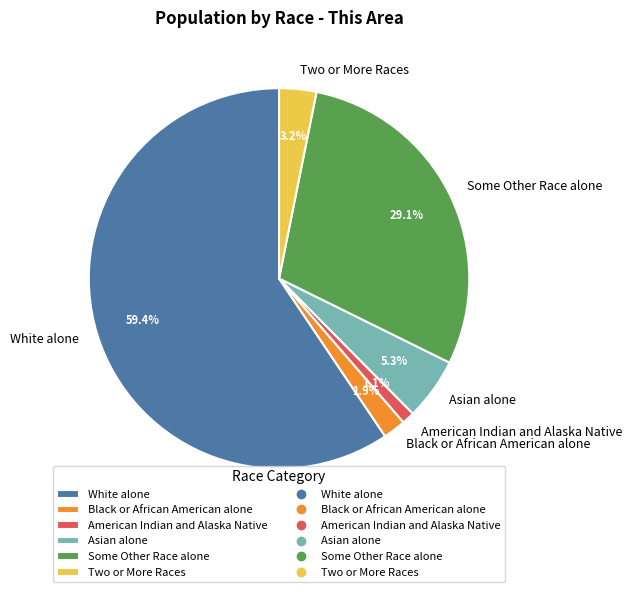

Approximately how many times larger is the value at American Indian and Alaska Native compared to Black or African American alone?

0.6